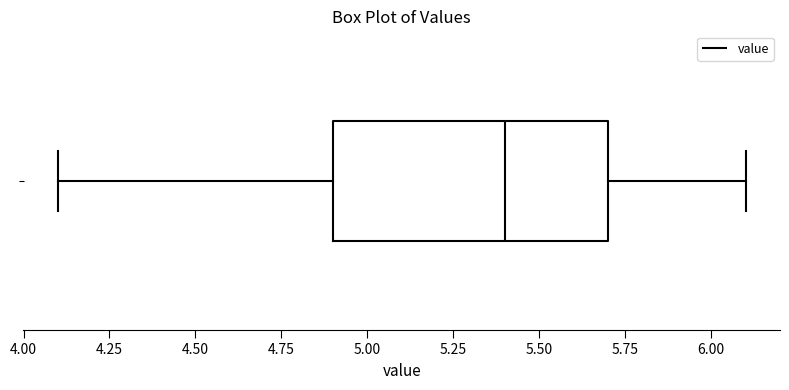

Where does the right whisker of the box end on the x-axis? The values are not printed on the chart, so give them approximately, as read against the axis.

6.1